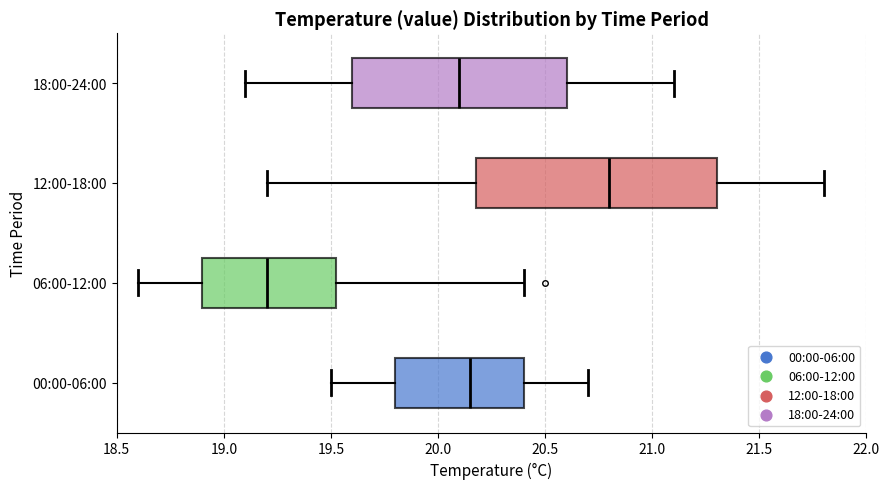

Reading bottom to top, transcribe this box plot: for each box, give where its median line is, the range the box spans, and where its two whiskers end, as read against the x-axis. The values are not printed on the chart, so give them approximately, as read against the axis.

00:00-06:00: median 20.15, box 19.80 to 20.40, whiskers 19.50 to 20.70
06:00-12:00: median 19.20, box 18.90 to 19.55, whiskers 18.60 to 20.40
12:00-18:00: median 20.80, box 20.20 to 21.30, whiskers 19.20 to 21.80
18:00-24:00: median 20.10, box 19.60 to 20.60, whiskers 19.10 to 21.10